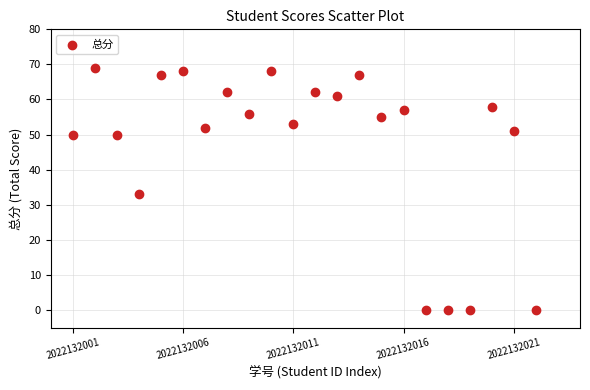

What is the range of Y values (max minus min)?

69